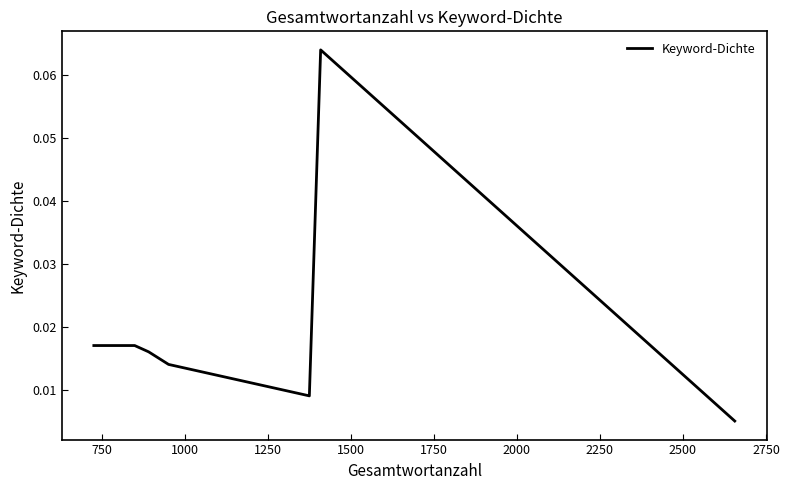

True or false: the data has more than 0 interior local peaks.

True